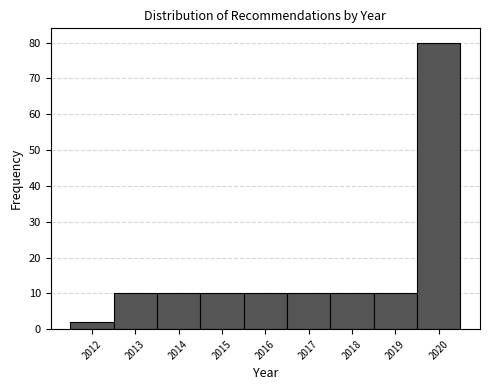

Reading left to right, extract all data points from this chart.

2	10	10	10	10	10	10	10	80